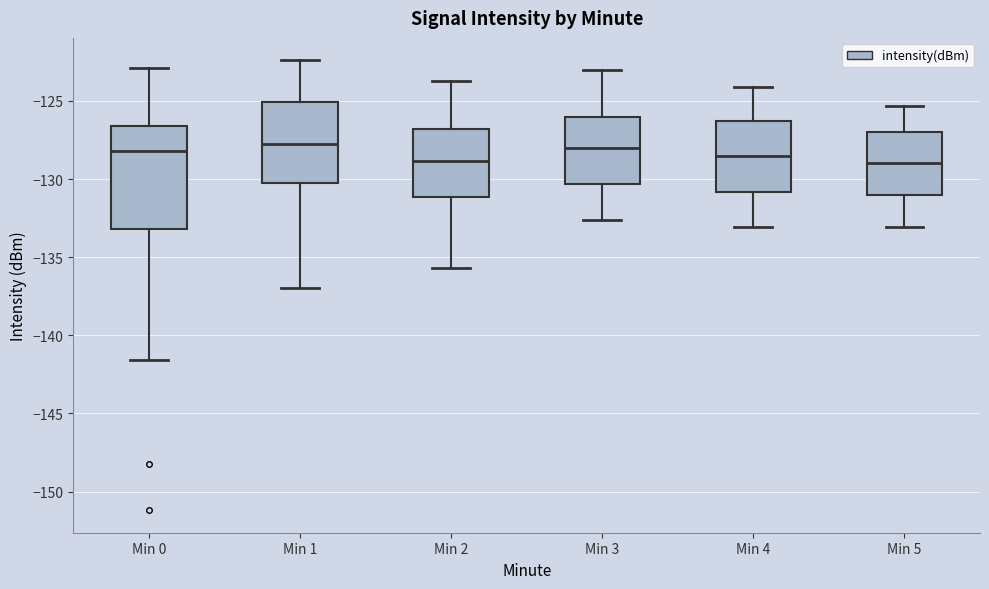

Where does the upper whisker of the box for Min 2 end on the y-axis? The values are not printed on the chart, so give them approximately, as read against the axis.

-123.5